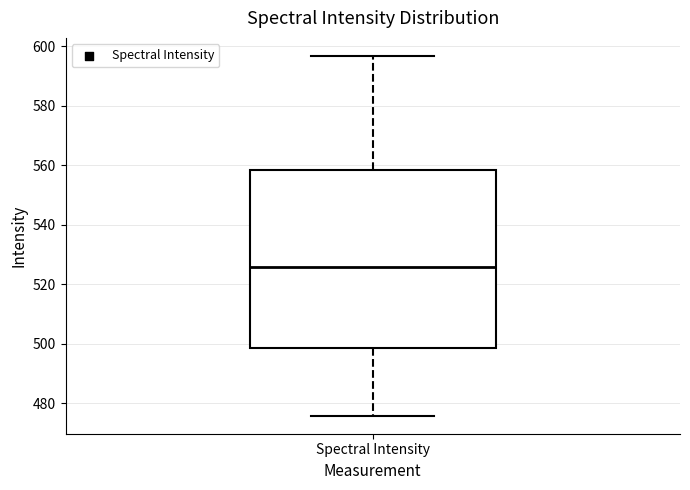

Where does the lower whisker of the box for Spectral Intensity end on the y-axis? The values are not printed on the chart, so give them approximately, as read against the axis.

476